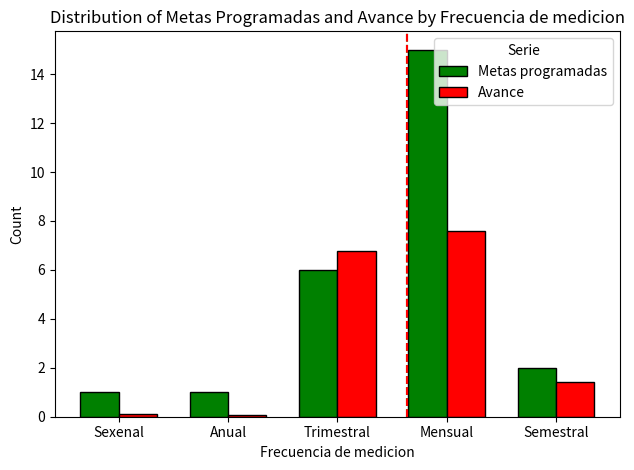

What is the approximate value of Avance at Mensual?

7.6